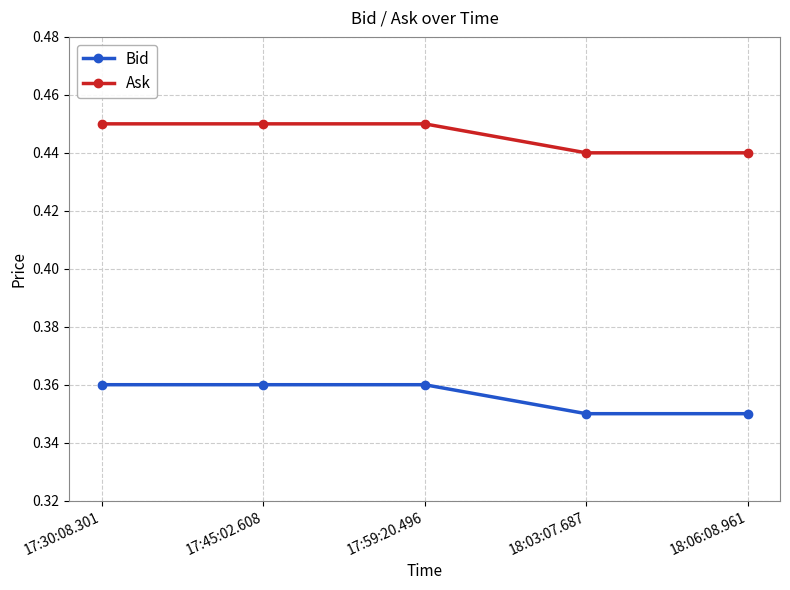

True or false: Ask has a value of 0.7 at 18:06:08.961.

False